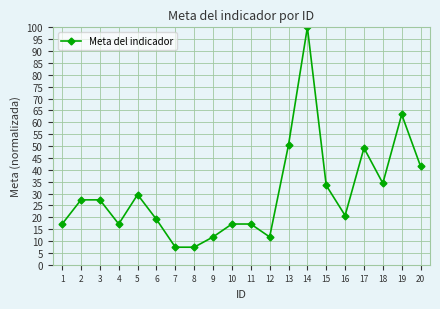

What is the value of the 14th point from the left?

100.0